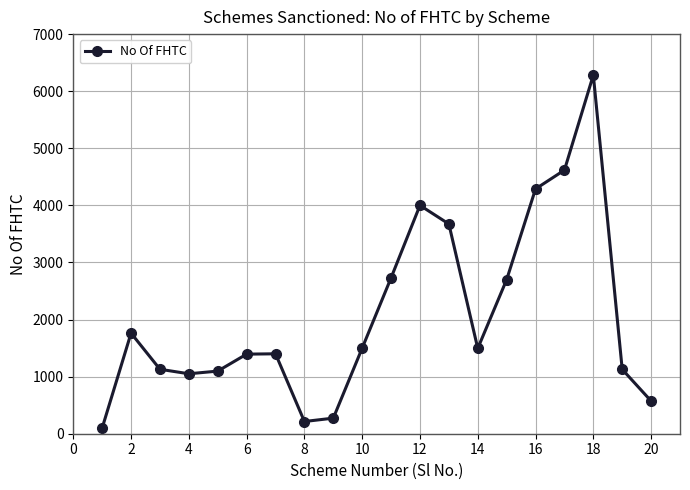

What is the smallest value displayed?

100